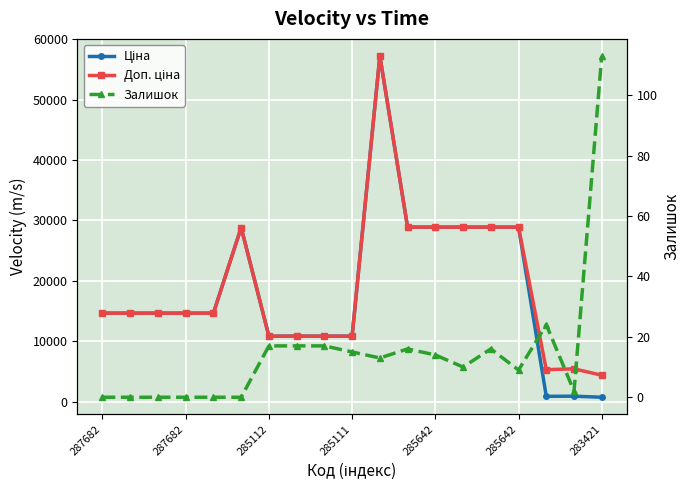

What is the sum of all Доп. ціна values?

362215.1